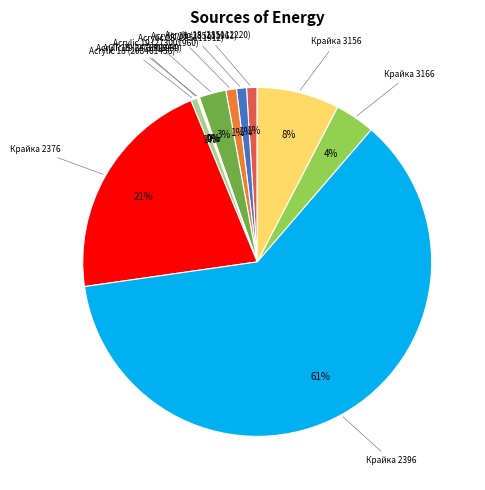

Does any single category account for the majority?

Yes